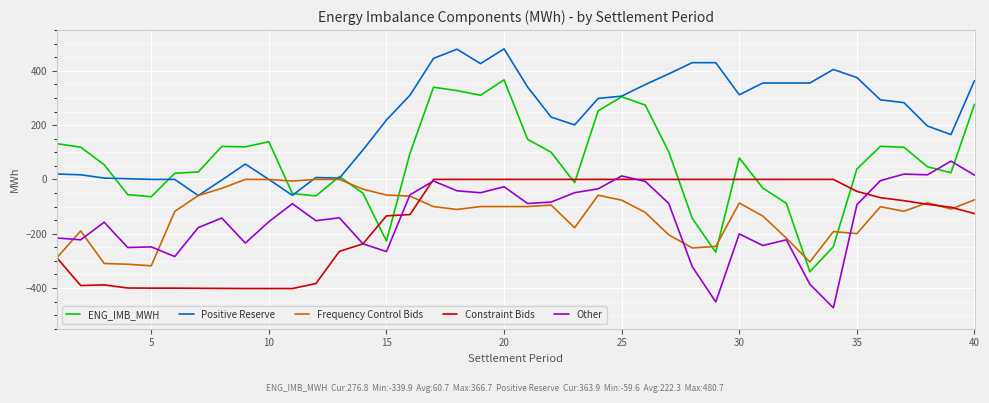

At how many categories does at least one series exceed 15?

35